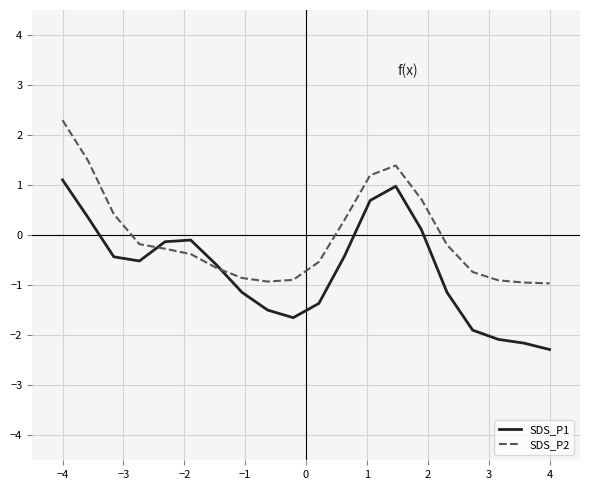

True or false: SDS_P2 and SDS_P1 intersect in this chart.

True